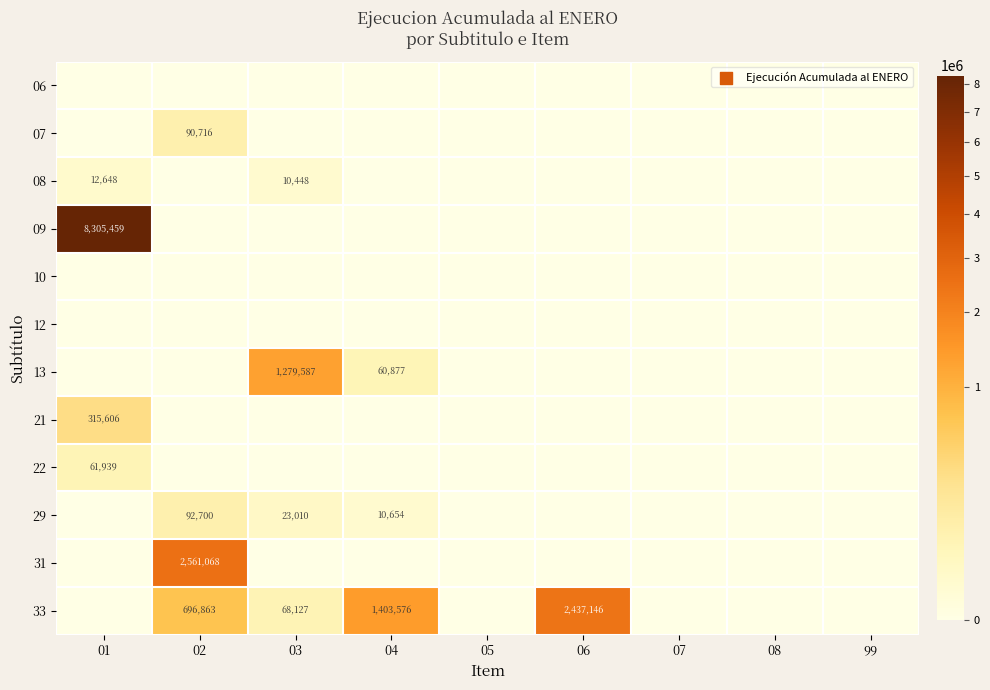

Is it true that 33 equals 696863 at 02?

True